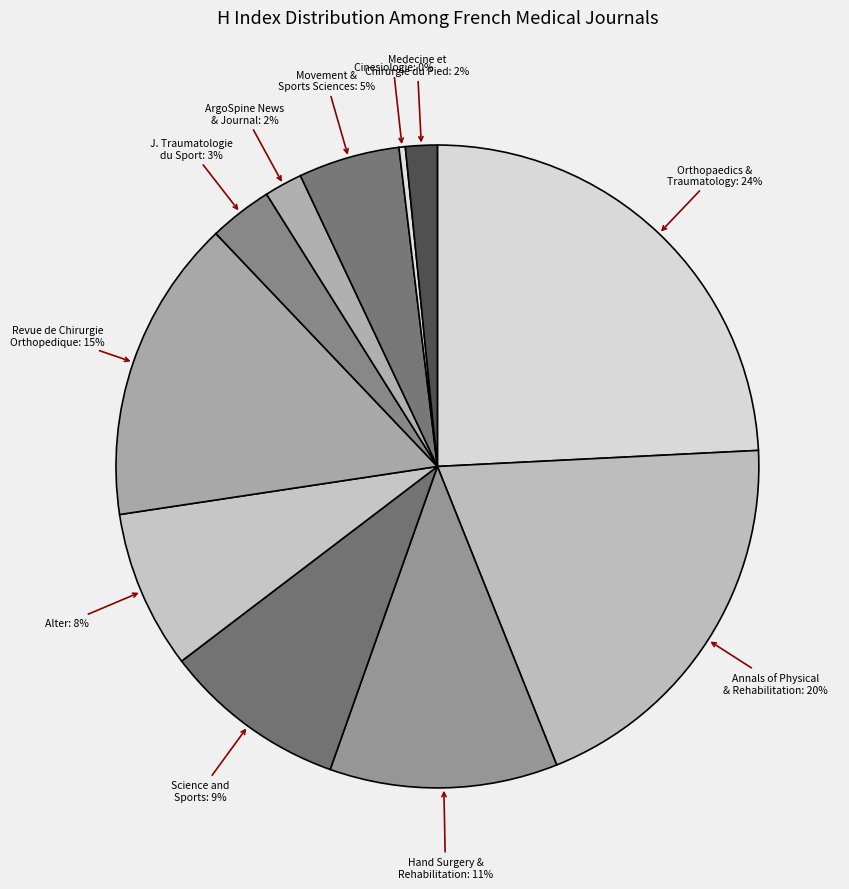

Does any single category account for the majority?

No